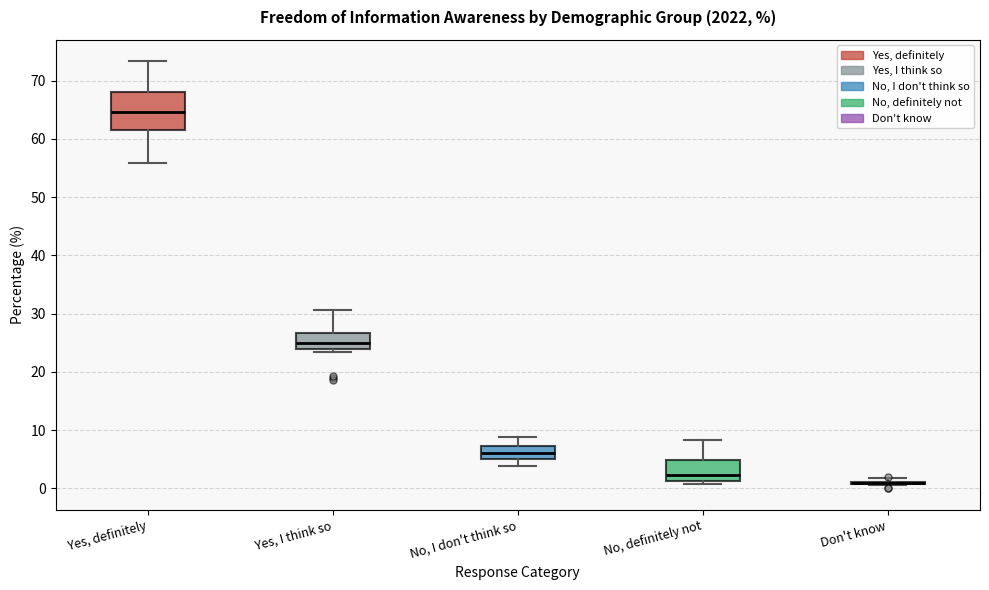

Which box is the tallest, from its lower edge to its upper edge?

Yes, definitely